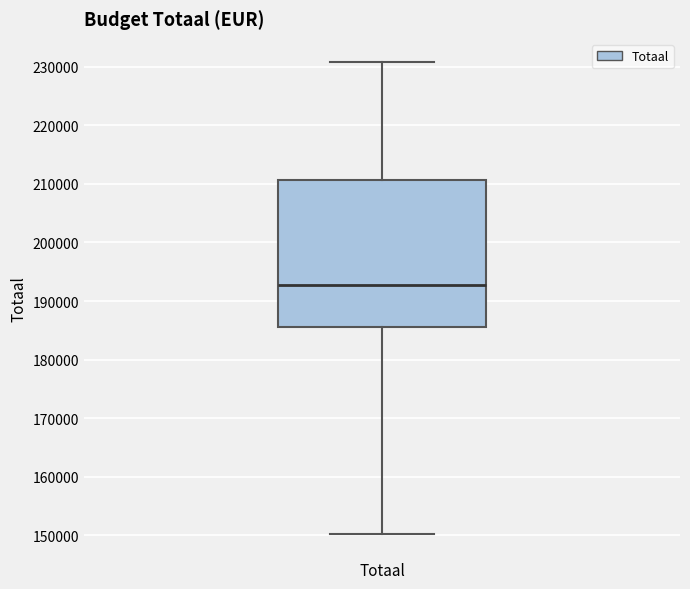

Transcribe this box plot: give where the median line is, the range the box spans, and where the two whiskers end, as read against the y-axis. The values are not printed on the chart, so give them approximately, as read against the axis.

median 193000, box 185000 to 211000, whiskers 150000 to 231000